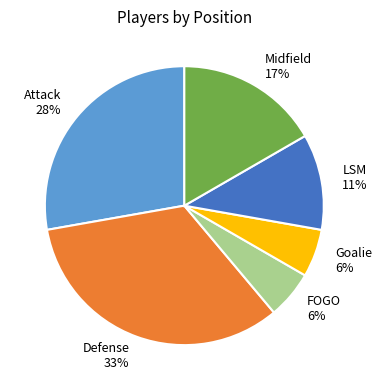

How many slices are in this pie chart?

6